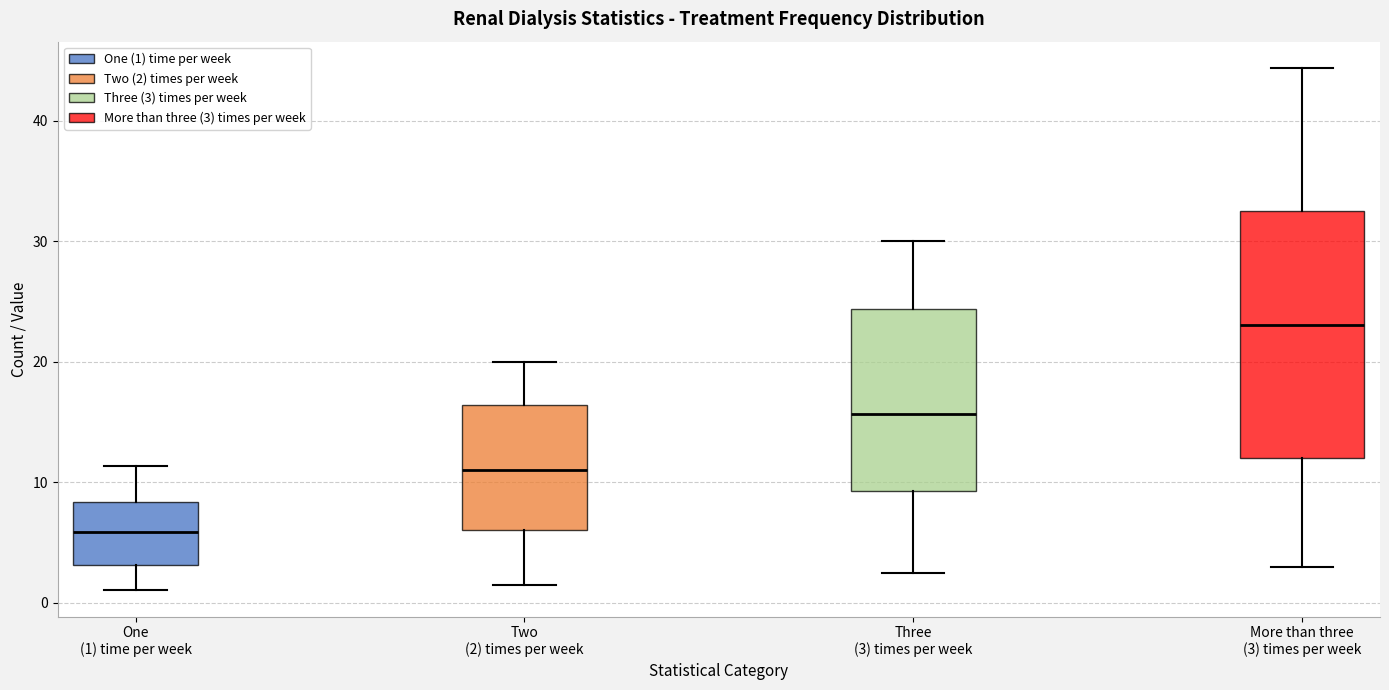

Comparing the boxes themselves (not the whiskers), which one is the tallest?

More than three (3) times per week